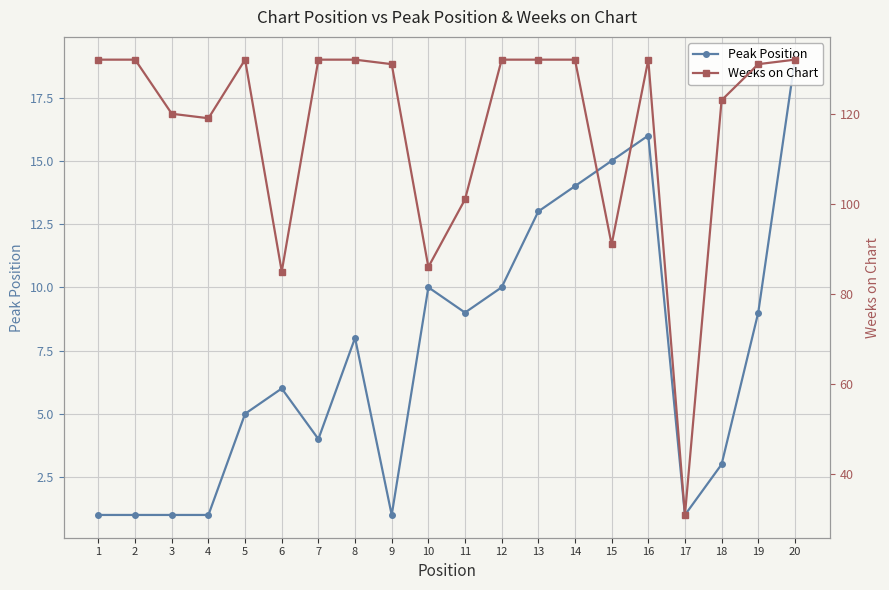

In Peak Position, how many points are lower than both neighbors (excluding endpoints)?

4